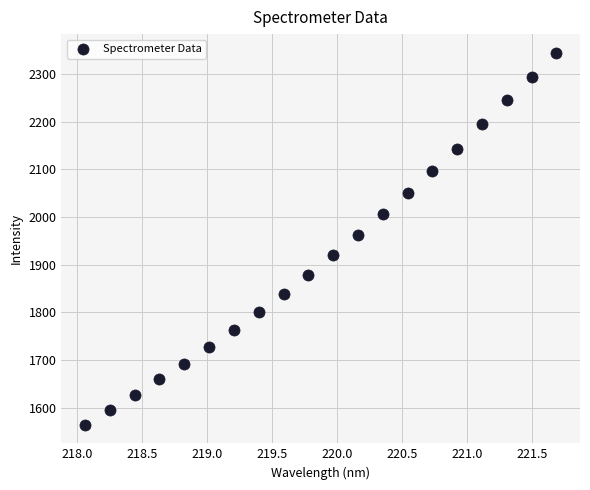

What is the range of Y values (max minus min)?

781.4